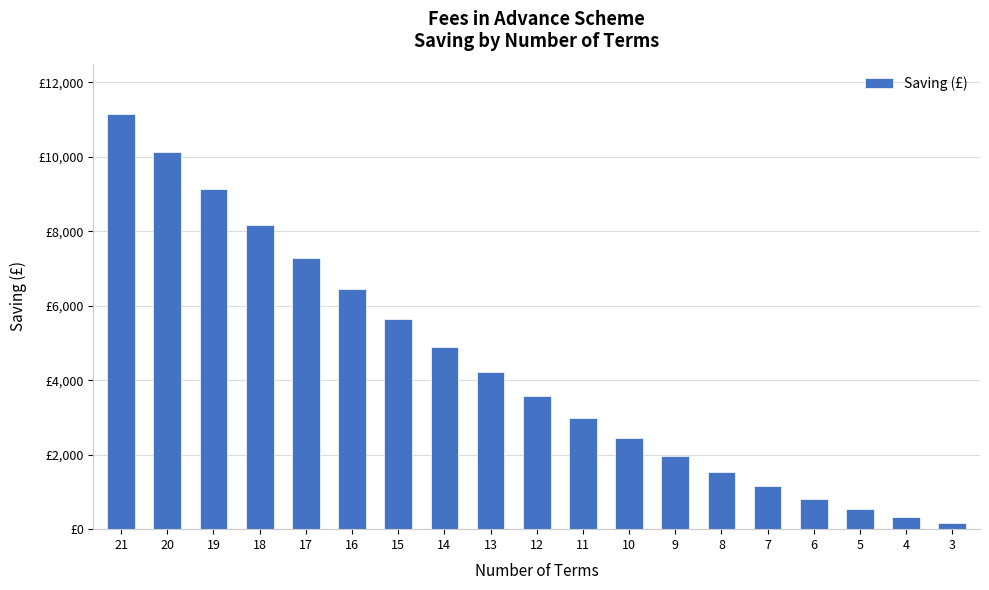

What is the difference between the values at 16 and 14?

1537.4